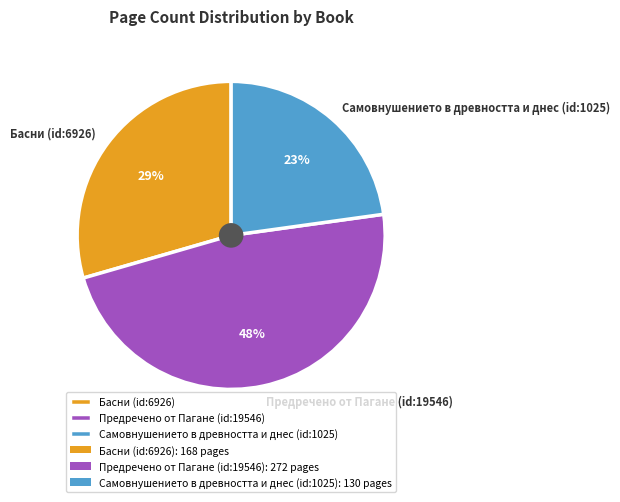

How many slices are in this pie chart?

3